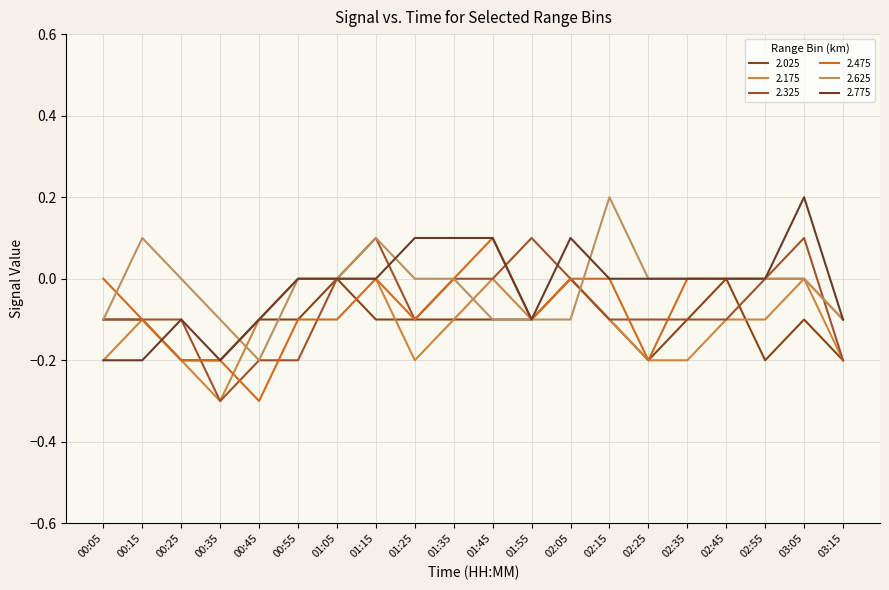

Rank the categories by 2.775 value from highest to lowest.

03:05, 01:25, 01:35, 01:45, 02:05, 00:55, 01:05, 01:15, 02:15, 02:25, 02:35, 02:45, 02:55, 00:25, 00:45, 01:55, 03:15, 00:05, 00:15, 00:35